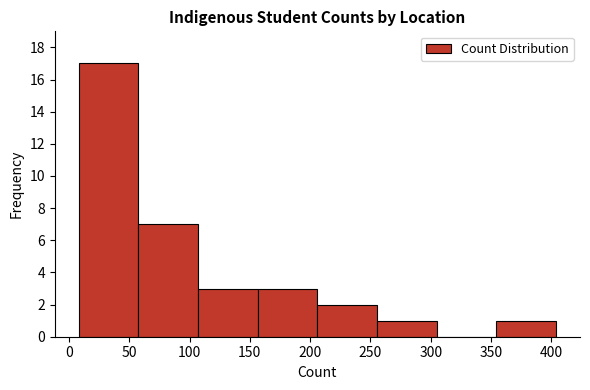

Over which range of the x-axis is the bar tallest?

8.0 to 57.5